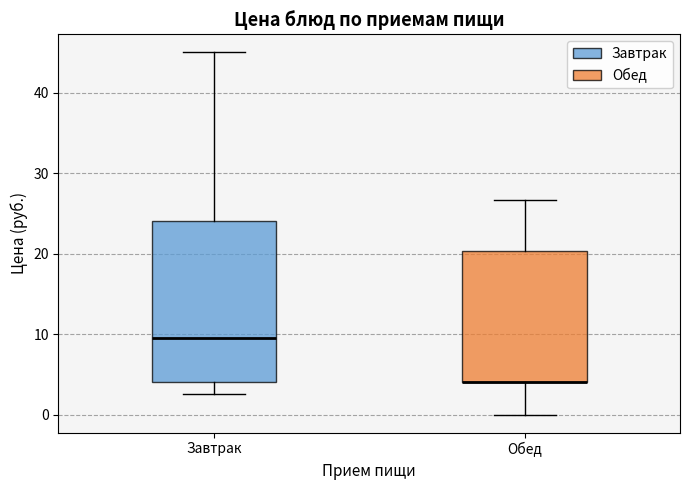

Reading left to right, transcribe this box plot: for each box, give where its median line is, the range the box spans, and where its two whiskers end, as read against the y-axis. The values are not printed on the chart, so give them approximately, as read against the axis.

Завтрак: median 10, box 4 to 24, whiskers 3 to 45
Обед: median 4 (drawn on the box's lower edge), box 4 to 20, whiskers 0 to 27